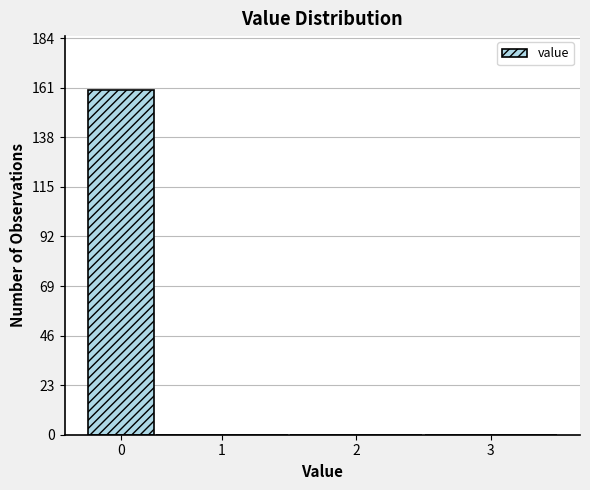

Reading left to right, what are all the values shown in this chart?

0=160	1=0	2=0	3=0